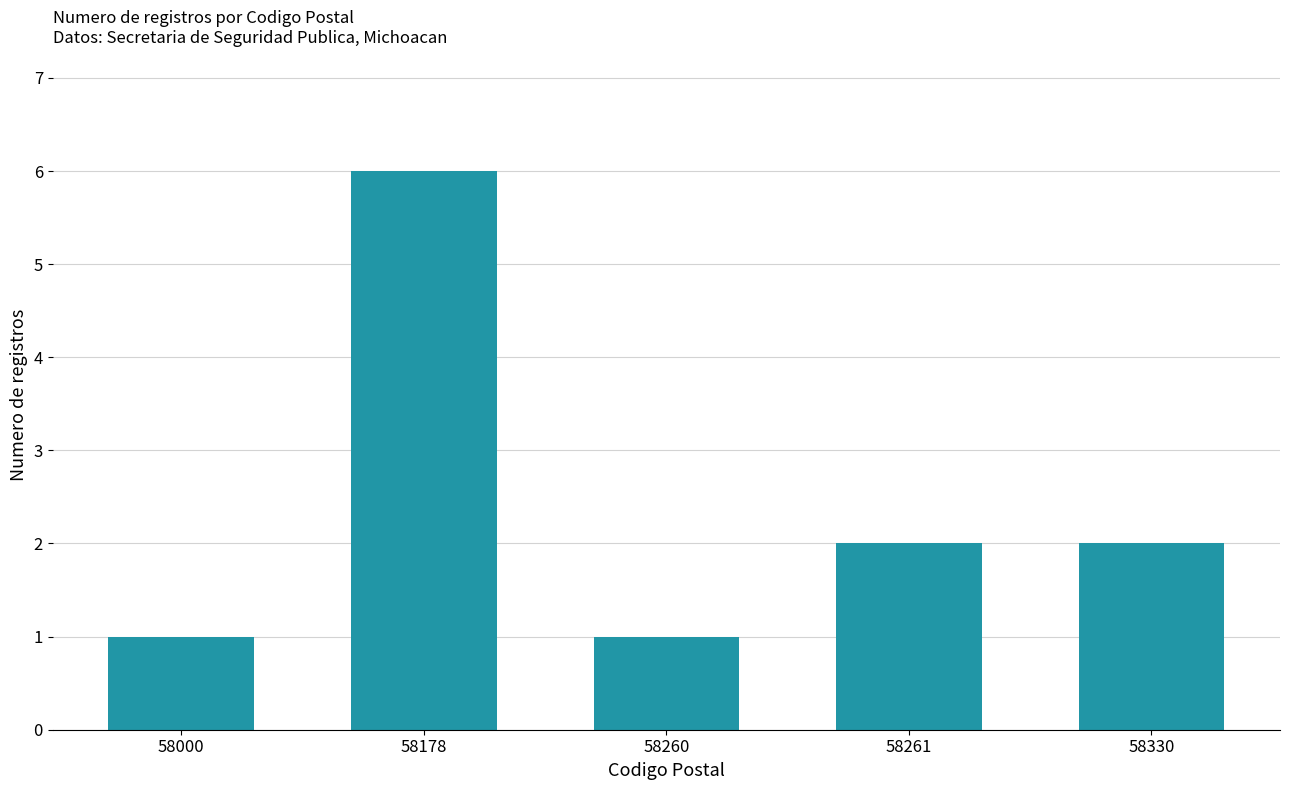

How many bars are there in total?

5